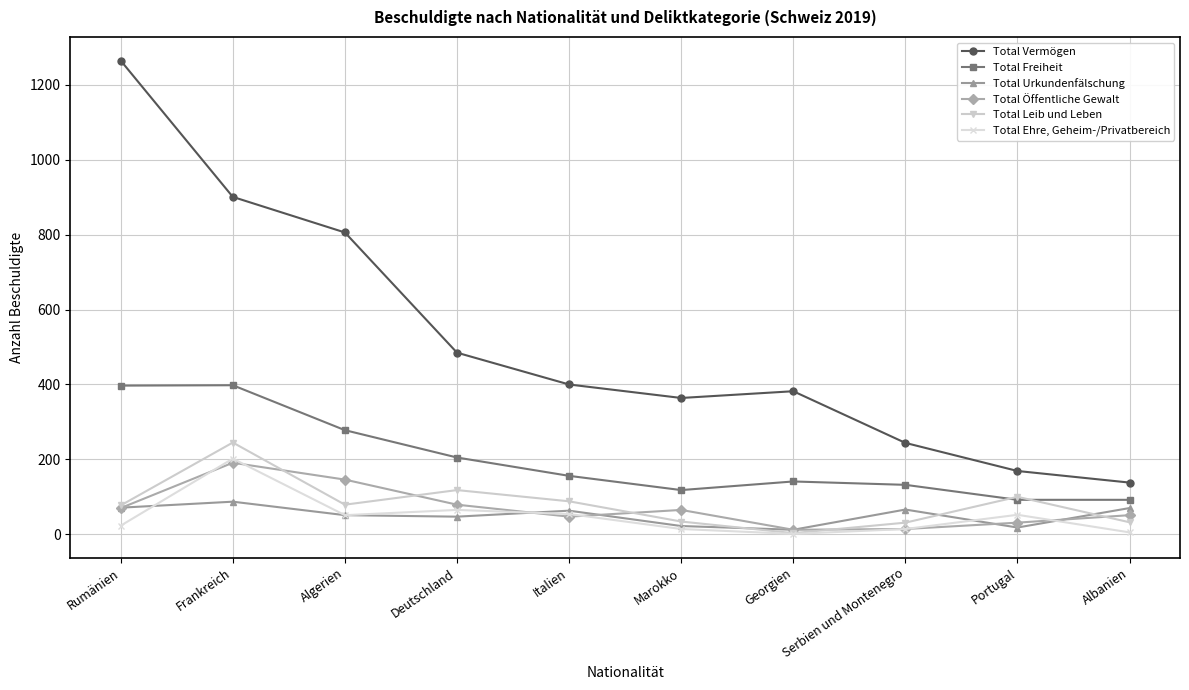

What is the label of the 6th point from the right?

Italien